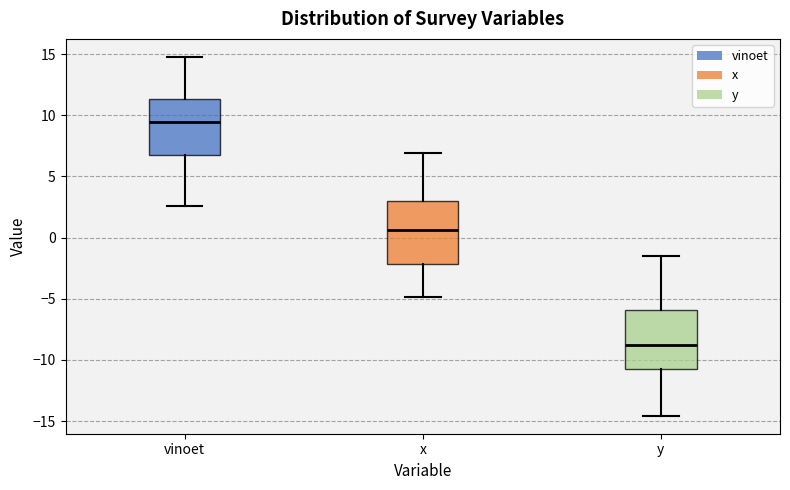

Reading left to right, read every box against the y-axis: the position of its median line, the range the box covers, and the ends of its whiskers. The values are not printed on the chart, so give them approximately, as read against the axis.

vinoet: median 9.5, box 6.5 to 11.5, whiskers 2.5 to 15.0
x: median 0.5, box -2.0 to 3.0, whiskers -5.0 to 7.0
y: median -9.0, box -11.0 to -6.0, whiskers -14.5 to -1.5